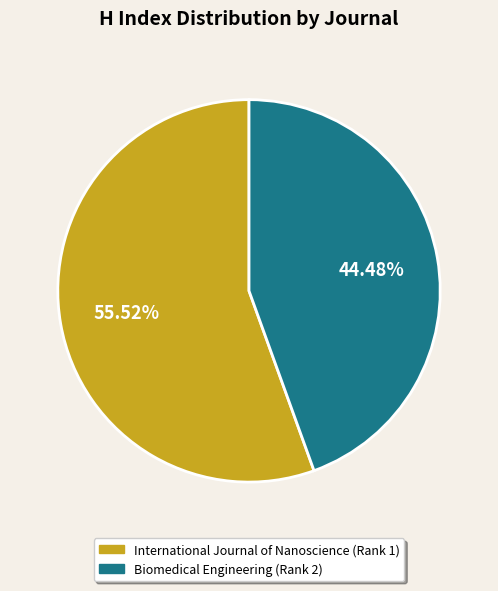

How many segments does this pie chart have?

2